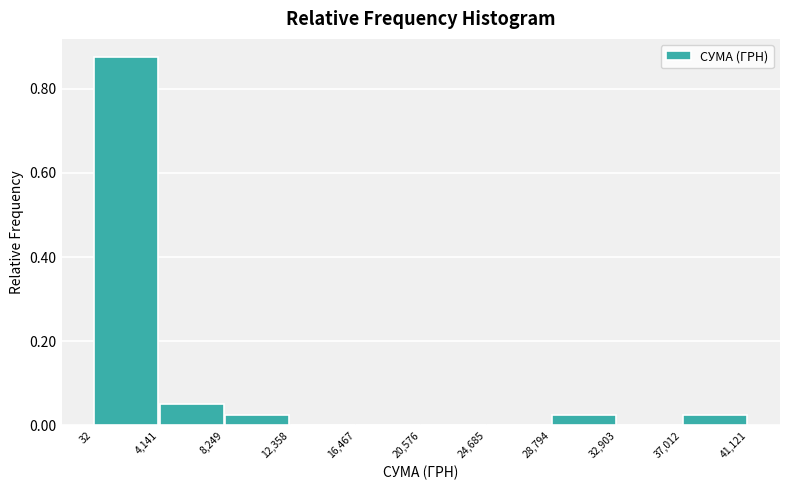

Over which range of the x-axis is the bar tallest?

32 to 4,141